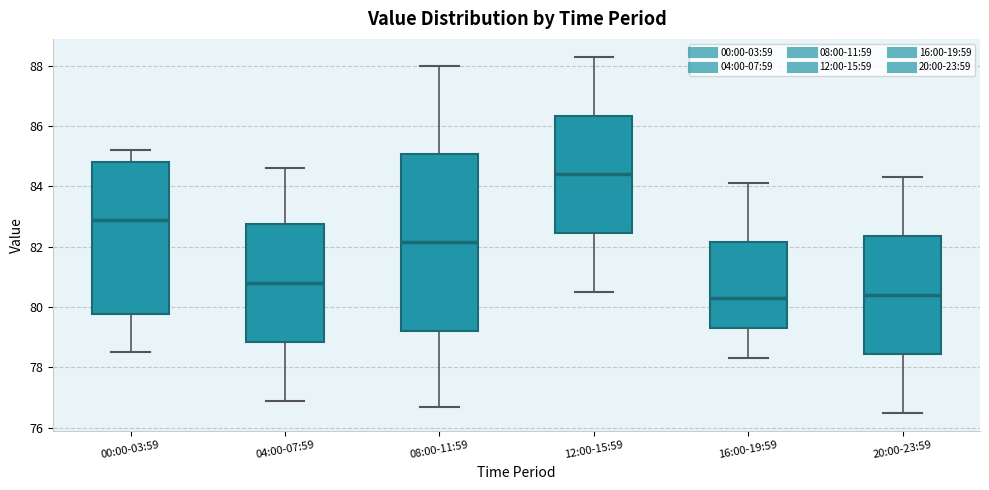

Comparing the boxes themselves (not the whiskers), which one is the tallest?

08:00-11:59